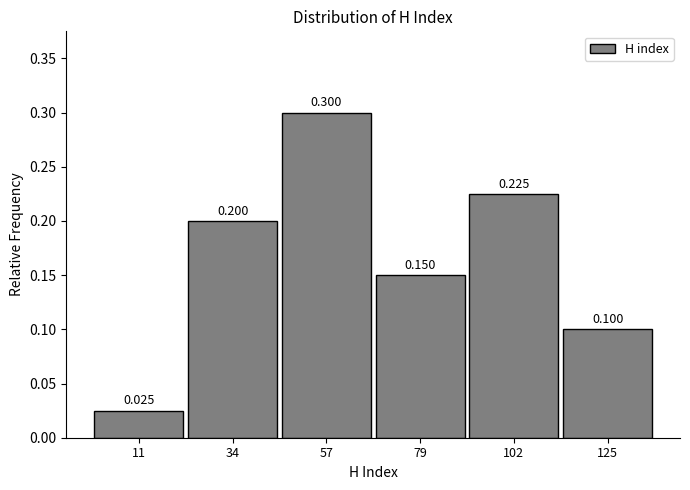

Reading left to right, transcribe this chart: for each bar, give the range it covers on the x-axis and its height. The bar edges are not printed on the chart, so give them approximately, as read against the axis.

0 to 25: 0.025
25 to 45: 0.200
45 to 70: 0.300
70 to 90: 0.150
90 to 115: 0.225
115 to 135: 0.100